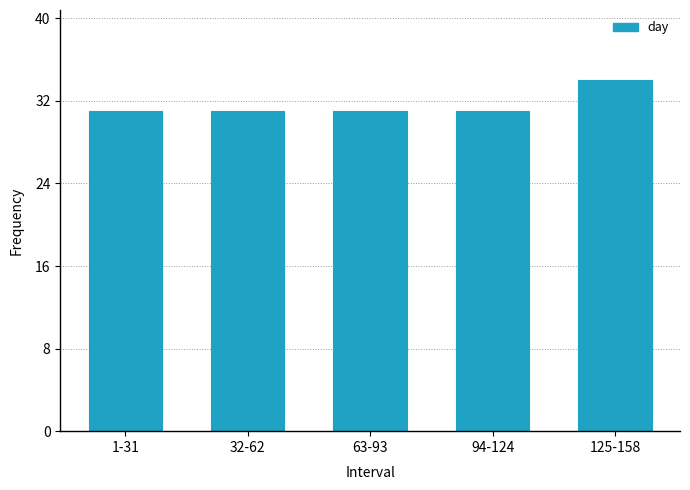

Reading left to right, what are all the values shown in this chart?

1-31=31	32-62=31	63-93=31	94-124=31	125-158=34